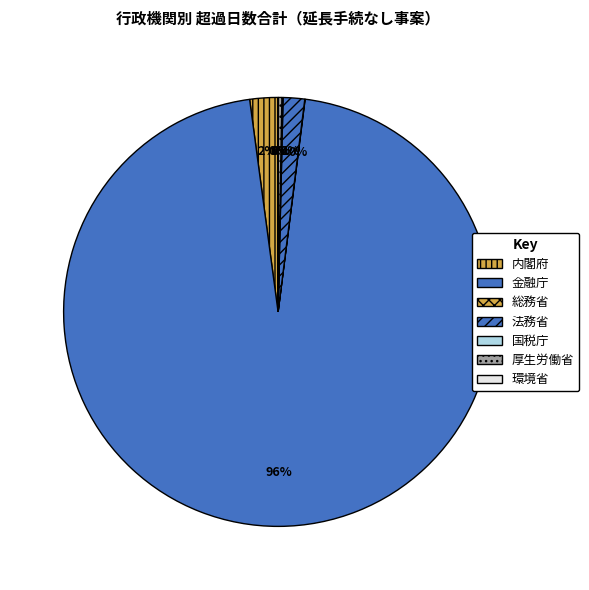

Which slice is the smallest?

総務省